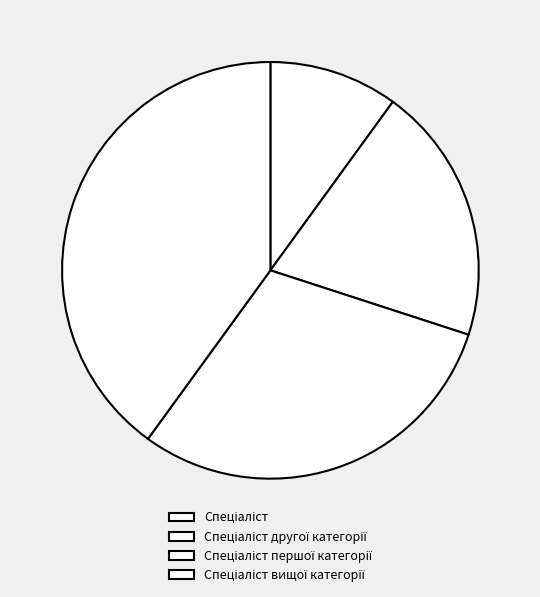

Is there a majority slice in this chart?

No